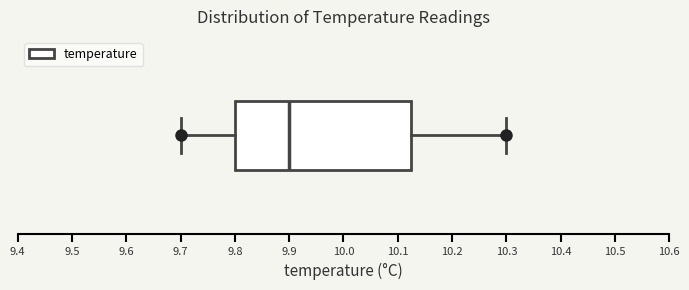

Read this box plot against the x-axis: the position of the median line, the range covered by the box, and the ends of both whiskers. The values are not printed on the chart, so give them approximately, as read against the axis.

median 9.90, box 9.80 to 10.13, whiskers 9.70 to 10.30